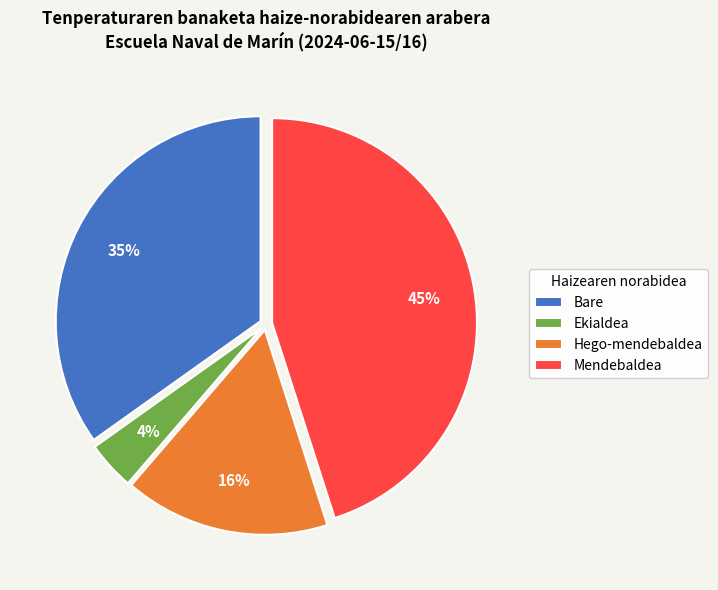

How many slices are in this pie chart?

4